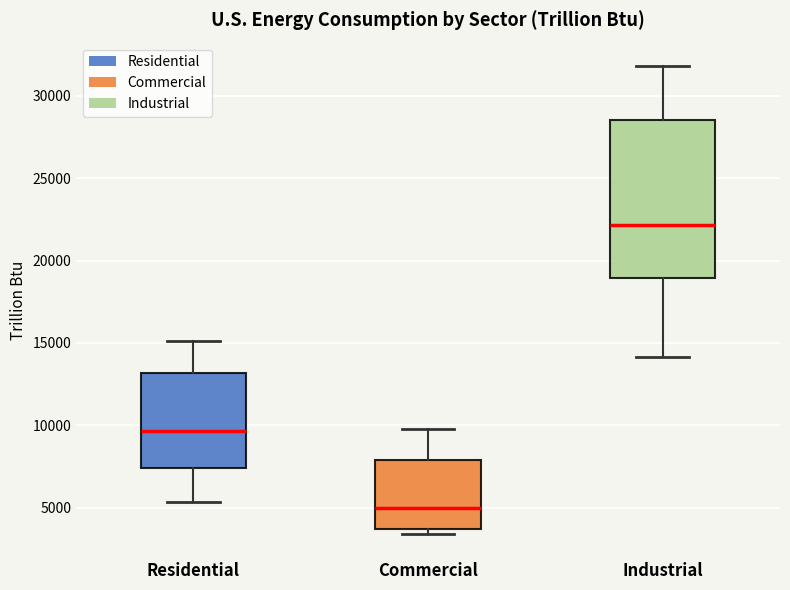

Reading left to right, transcribe this box plot: for each box, give where its median line is, the range the box spans, and where its two whiskers end, as read against the y-axis. The values are not printed on the chart, so give them approximately, as read against the axis.

Residential: median 9500, box 7500 to 13000, whiskers 5500 to 15000
Commercial: median 5000, box 3500 to 8000, whiskers 3500 (just below the box's lower edge) to 10000
Industrial: median 22000, box 19000 to 28500, whiskers 14000 to 32000